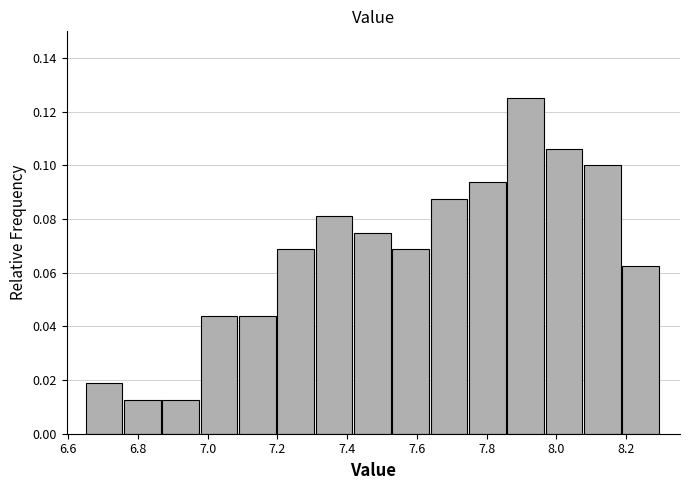

How tall is the bar that spans 6.87 to 6.98 on the x-axis? Neither the bar edges nor the heights are printed on the chart, so give them approximately, as read against the axes.

0.012